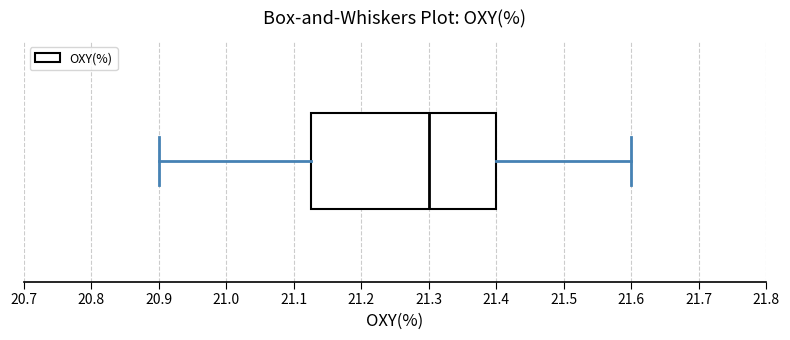

Read this box plot against the x-axis: the position of the median line, the range covered by the box, and the ends of both whiskers. The values are not printed on the chart, so give them approximately, as read against the axis.

median 21.30, box 21.13 to 21.40, whiskers 20.90 to 21.60